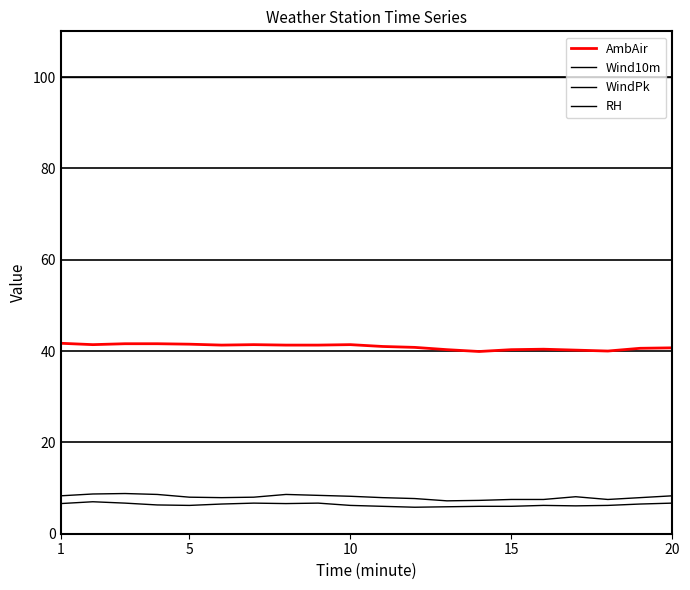

What is the value of the WindPk point at the 7th from the left?

8.0